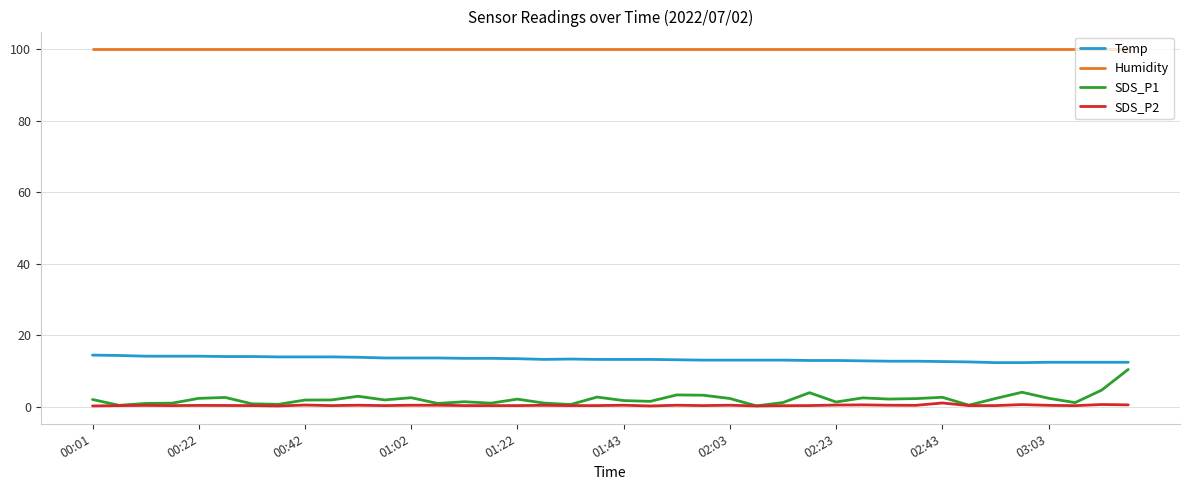

True or false: Humidity and SDS_P2 cross at least once.

False